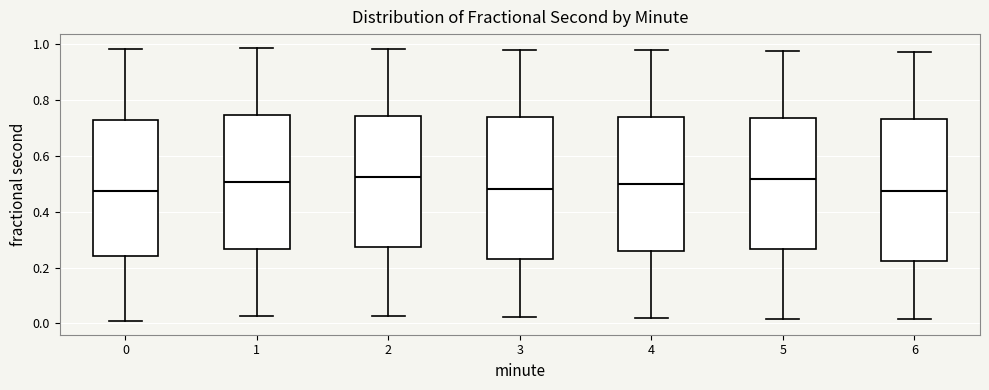

Reading left to right, read every box against the y-axis: the position of its median line, the range the box covers, and the ends of its whiskers. The values are not printed on the chart, so give them approximately, as read against the axis.

0: median 0.48, box 0.24 to 0.74, whiskers 0.00 to 0.98
1: median 0.50, box 0.26 to 0.74, whiskers 0.02 to 0.98
2: median 0.52, box 0.28 to 0.74, whiskers 0.02 to 0.98
3: median 0.48, box 0.24 to 0.74, whiskers 0.02 to 0.98
4: median 0.50, box 0.26 to 0.74, whiskers 0.02 to 0.98
5: median 0.52, box 0.26 to 0.74, whiskers 0.02 to 0.98
6: median 0.48, box 0.22 to 0.74, whiskers 0.02 to 0.98